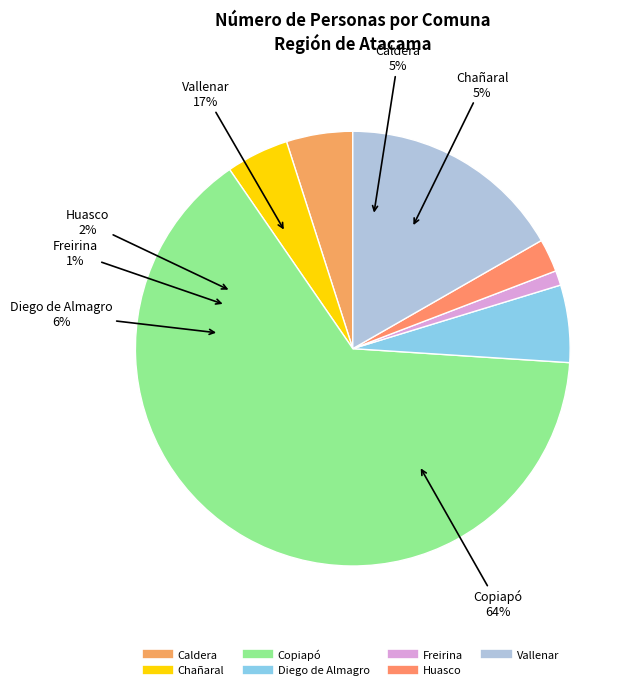

What is the change in value from Diego de Almagro to Freirina?

-17